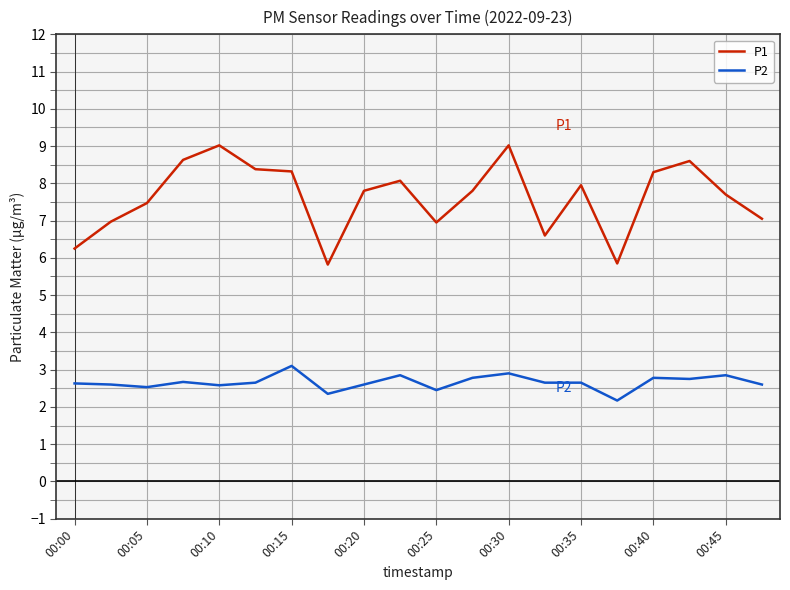

True or false: P1 and P2 intersect in this chart.

False